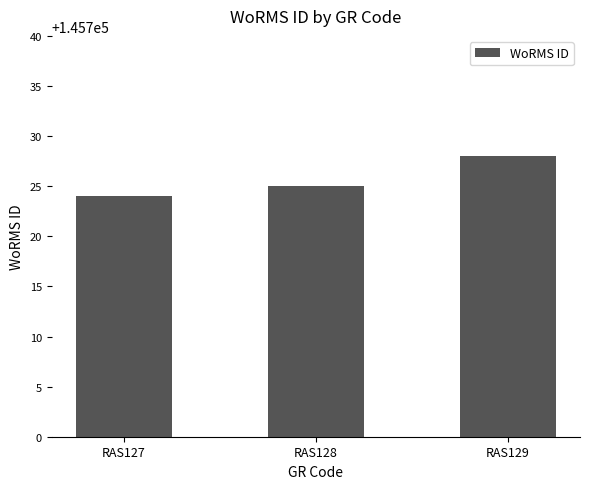

How many categories are shown in the chart?

3